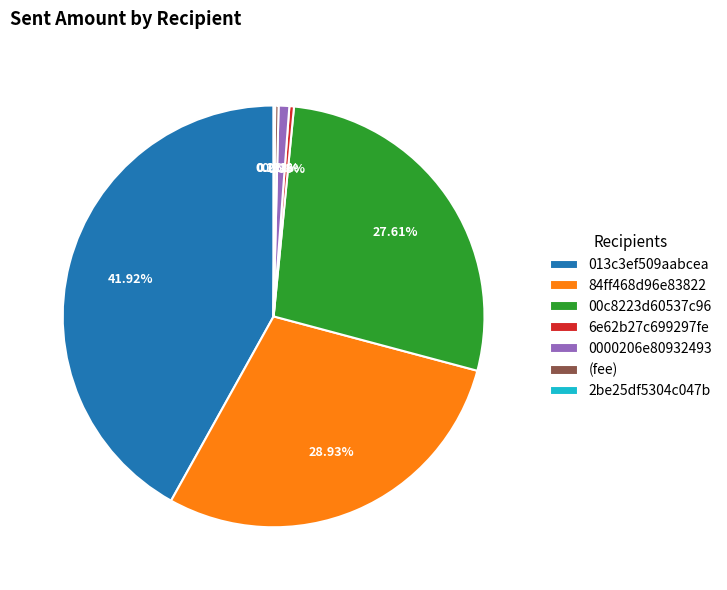

Is the sum of 0000206e80932493 and 6e62b27c699297fe greater than half?

No